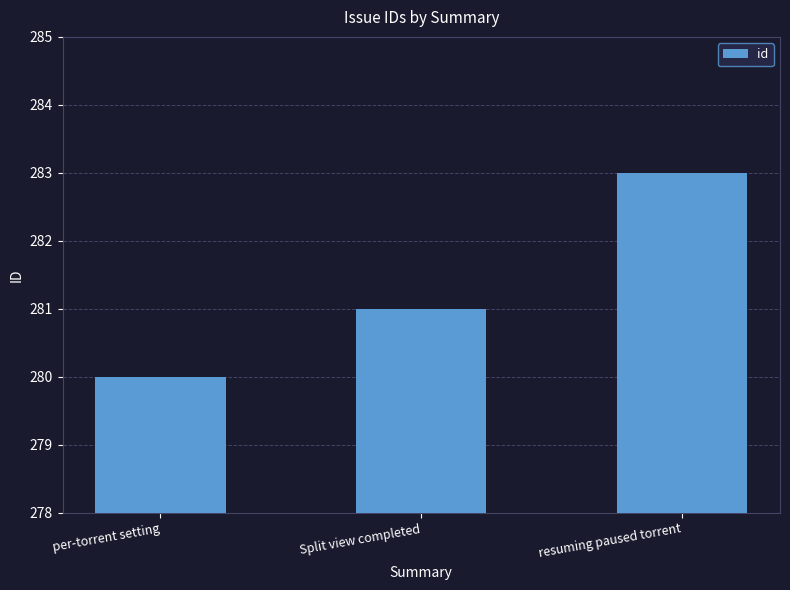

Rank the categories by value from highest to lowest.

resuming paused torrent, Split view completed, per-torrent setting